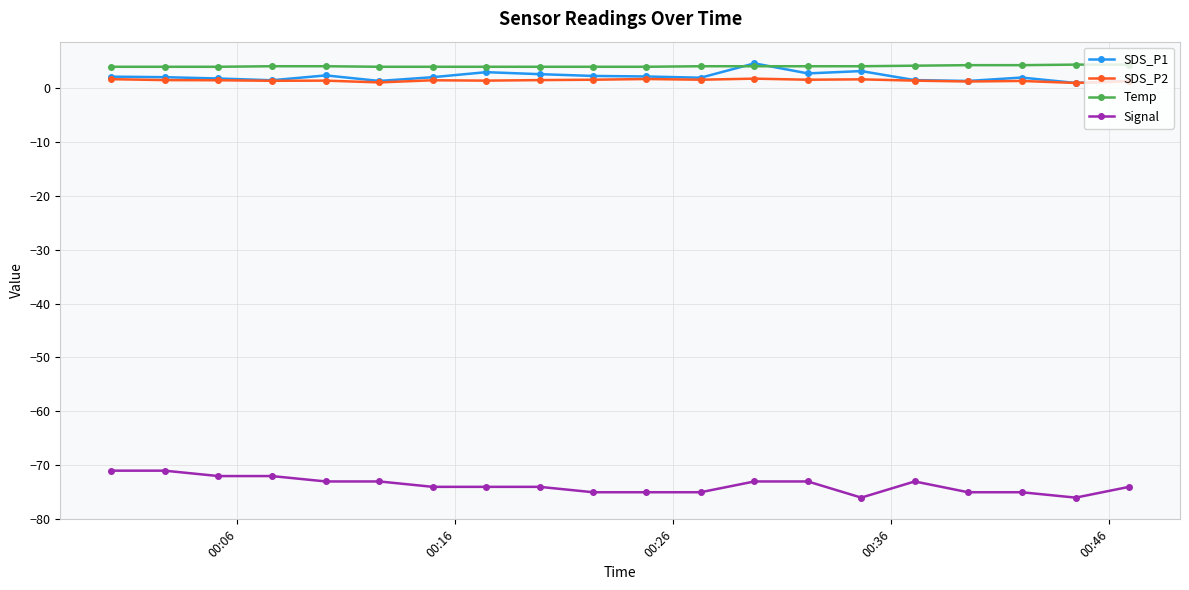

Does the chart display data point markers on the line(s)?

Yes